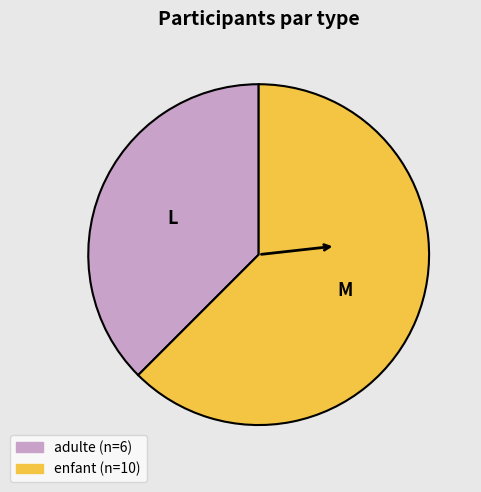

Do enfant and adulte together represent more than half of the pie?

Yes